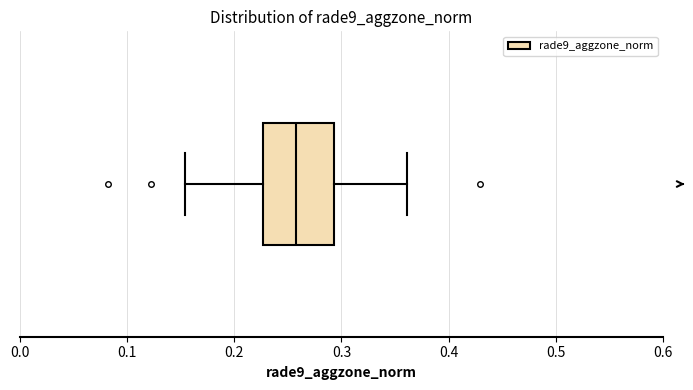

Where is the right edge of the box on the x-axis? The values are not printed on the chart, so give them approximately, as read against the axis.

0.29